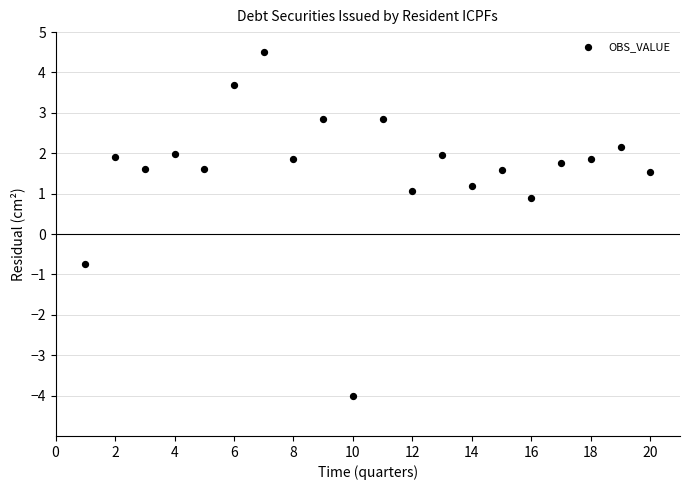

What is the range of Y values (max minus min)?

8.5